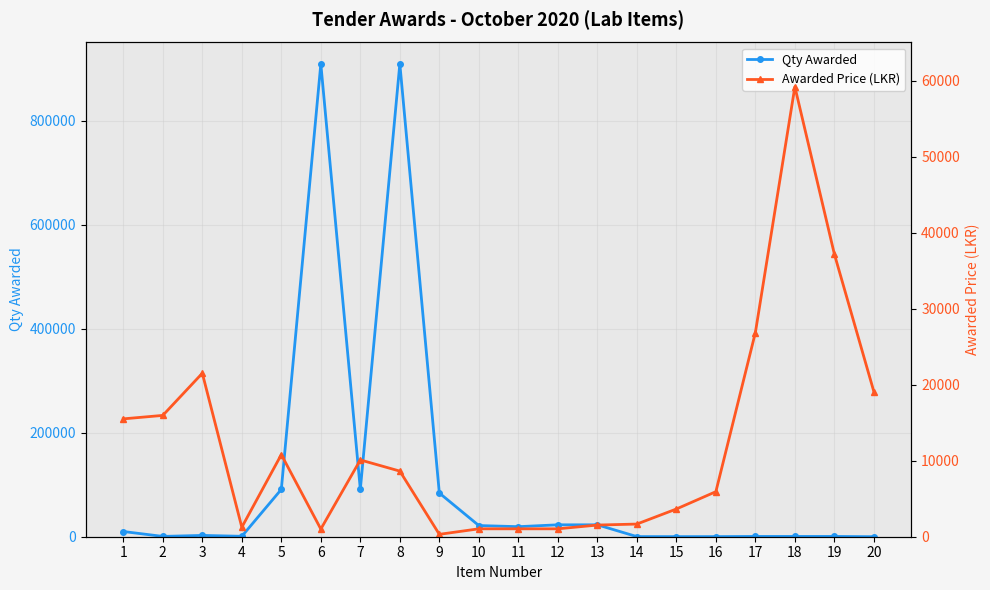

What are all the series names shown in the legend?

Qty Awarded, Awarded Price (LKR)